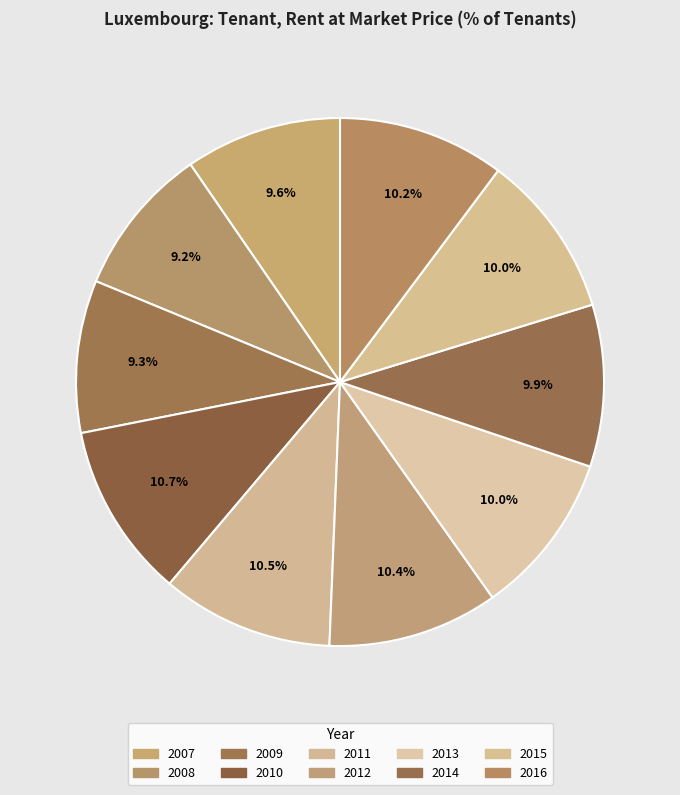

Count the number of slices in the pie.

10